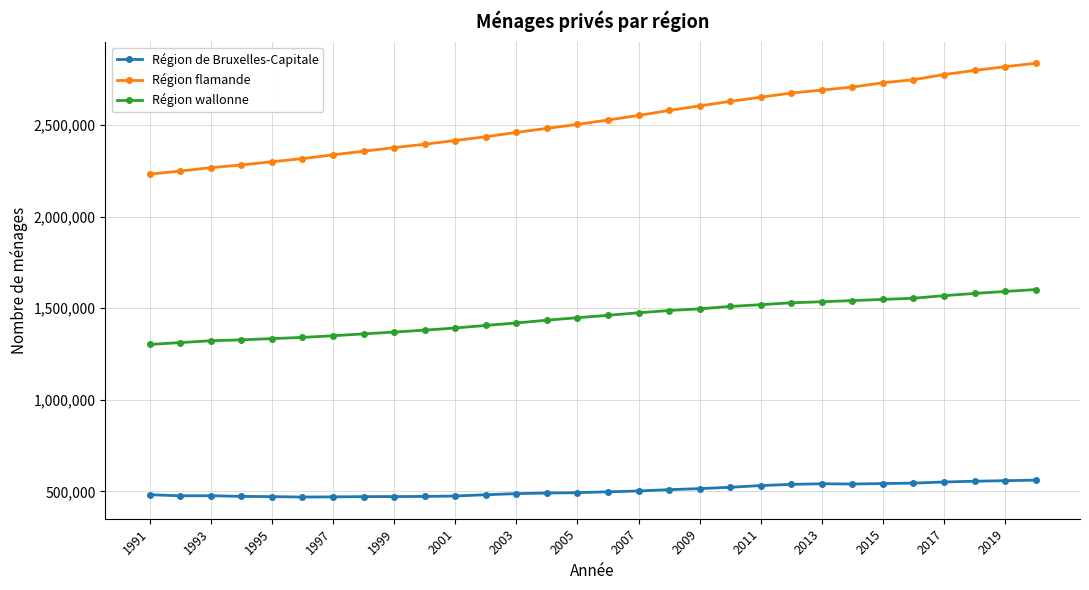

Count the number of data series in this chart.

3